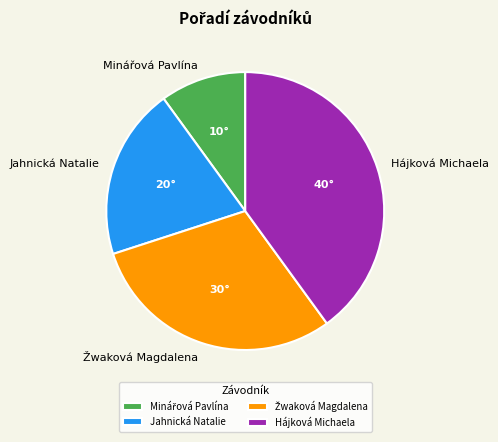

Does any single category account for the majority?

No